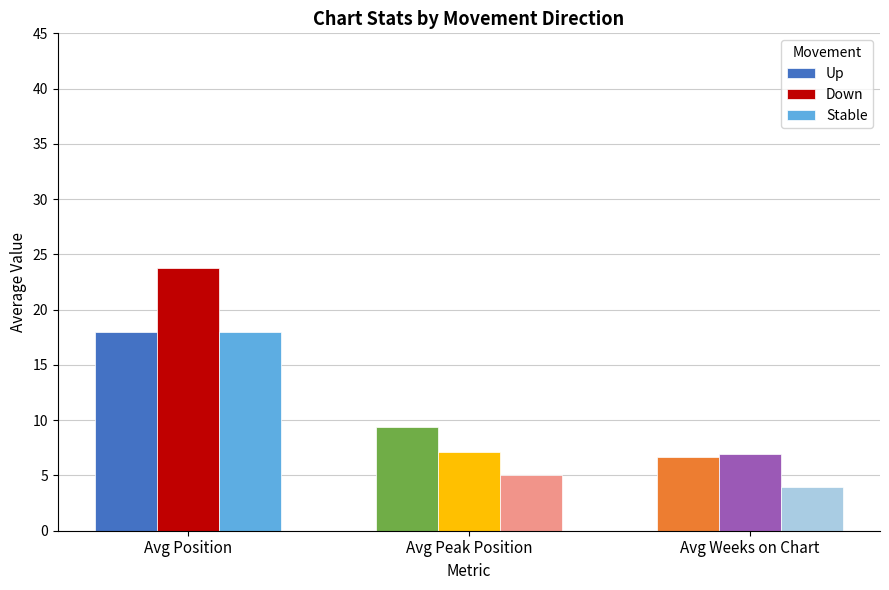

What are all the series names shown in the legend?

Up, Down, Stable